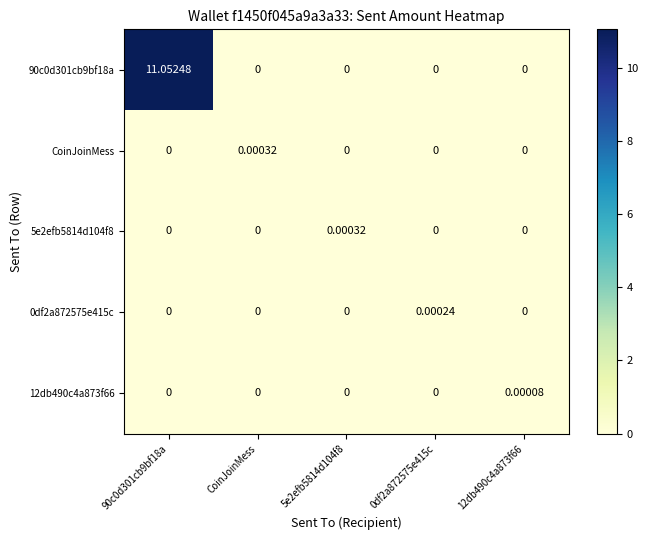

Which category has the highest value in the CoinJoinMess series?

CoinJoinMess